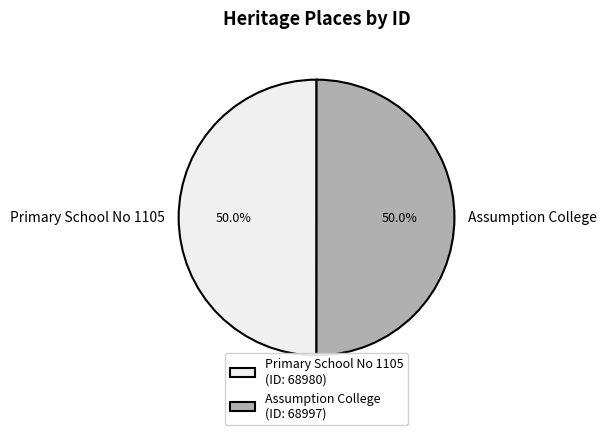

Count the number of slices in the pie.

2